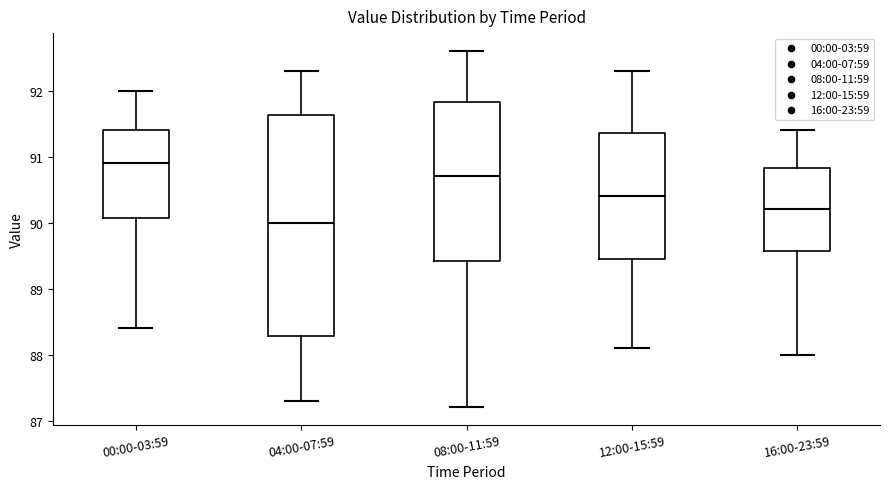

Reading left to right, transcribe this box plot: for each box, give where its median line is, the range the box spans, and where its two whiskers end, as read against the y-axis. The values are not printed on the chart, so give them approximately, as read against the axis.

00:00-03:59: median 90.9, box 90.1 to 91.4, whiskers 88.4 to 92.0
04:00-07:59: median 90.0, box 88.3 to 91.6, whiskers 87.3 to 92.3
08:00-11:59: median 90.7, box 89.4 to 91.8, whiskers 87.2 to 92.6
12:00-15:59: median 90.4, box 89.5 to 91.4, whiskers 88.1 to 92.3
16:00-23:59: median 90.2, box 89.6 to 90.8, whiskers 88.0 to 91.4